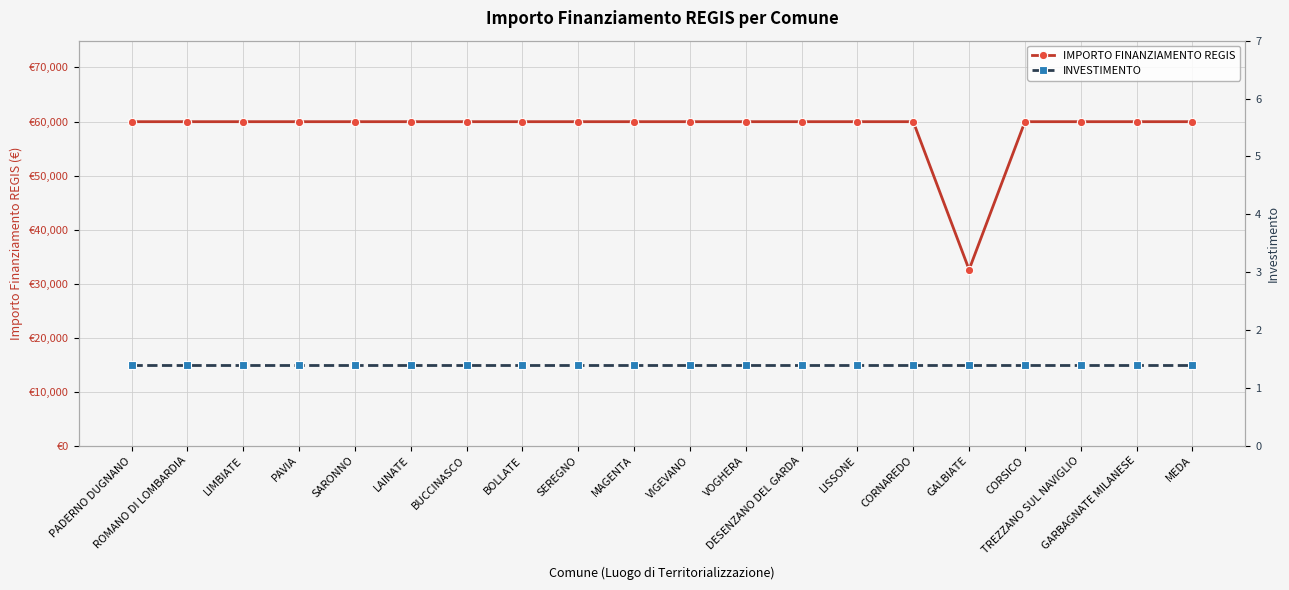

True or false: IMPORTO FINANZIAMENTO REGIS has a value of 83097.0 at SARONNO.

False